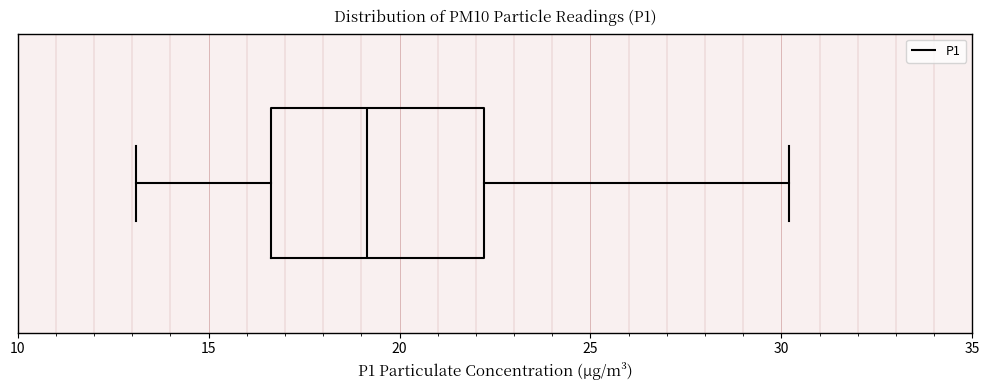

Where is the right edge of the box on the x-axis? The values are not printed on the chart, so give them approximately, as read against the axis.

22.0